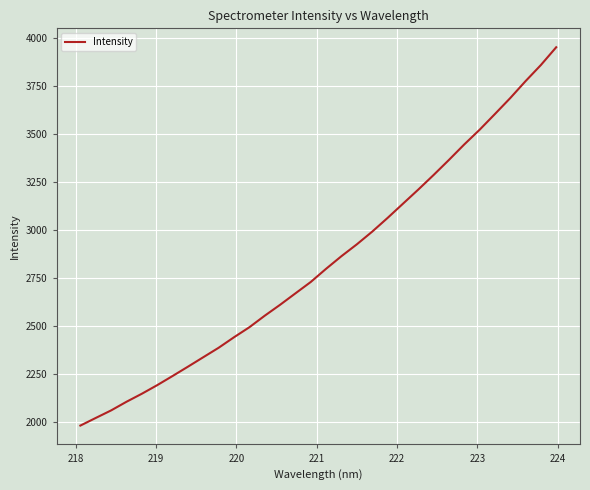

What is the minimum value shown in the chart?

1983.7